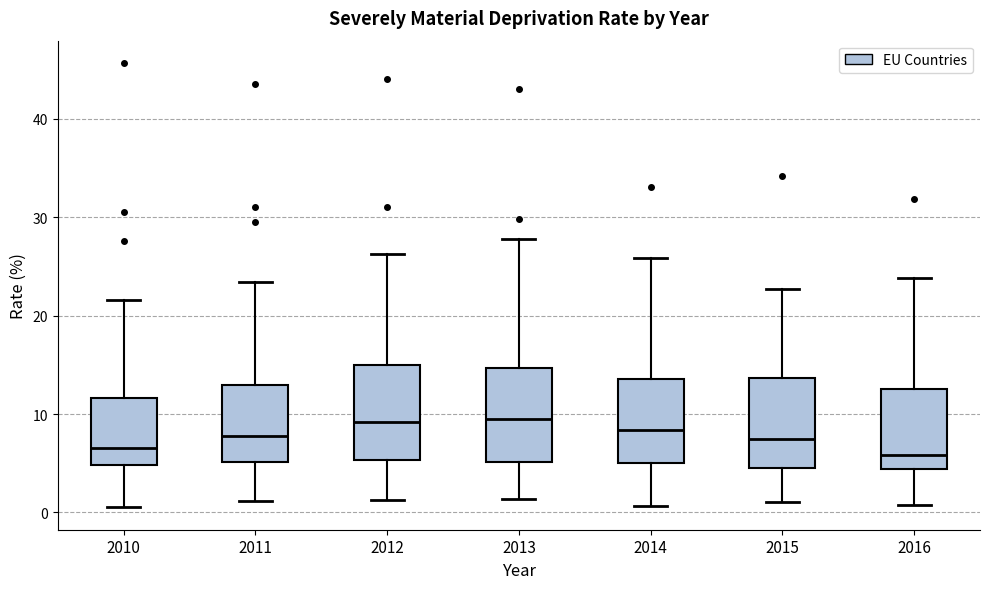

Where is the upper edge of the box at x = 2013 on the y-axis? The values are not printed on the chart, so give them approximately, as read against the axis.

15